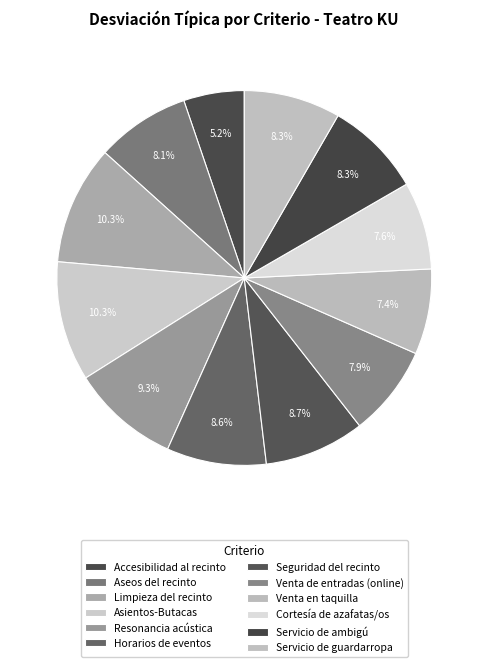

To the nearest percent, what portion does Resonancia acústica represent?

9%